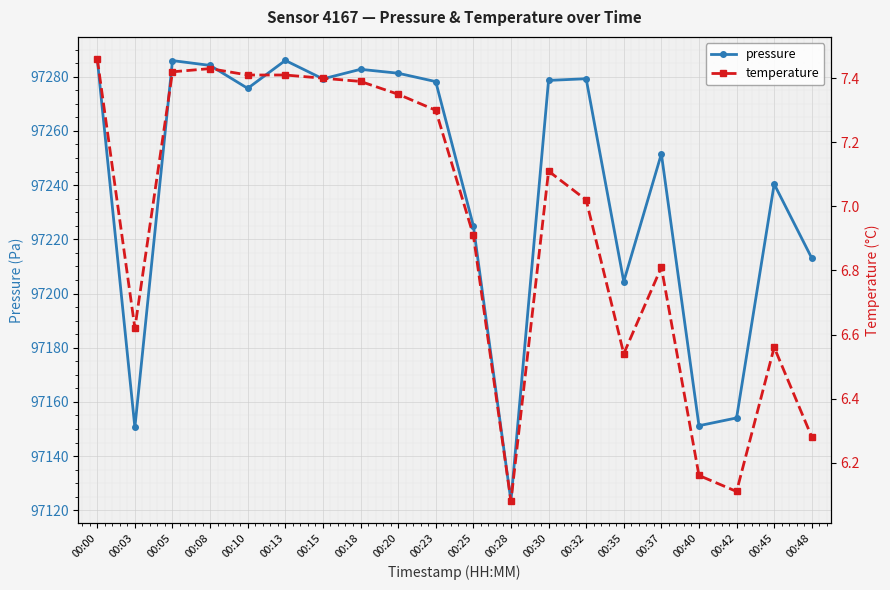

Which label corresponds to the largest value in the chart?

00:00